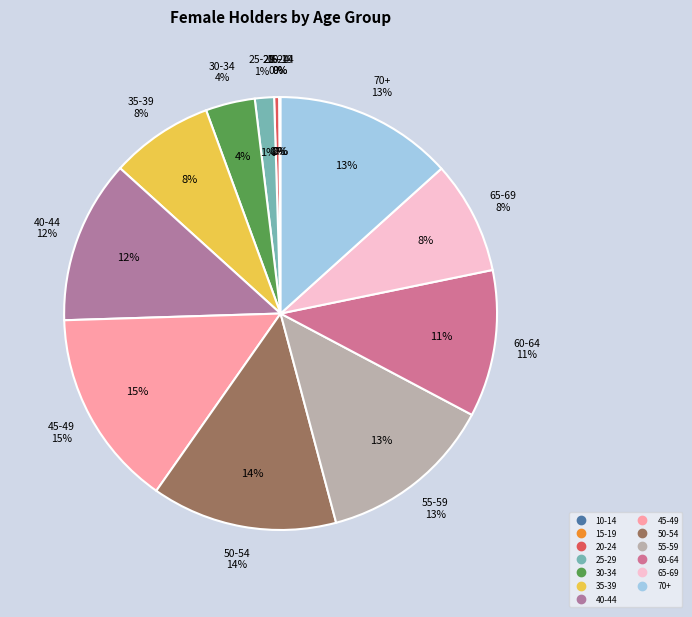

Approximately how many times larger is the value at 30-34 compared to 70+?

0.3